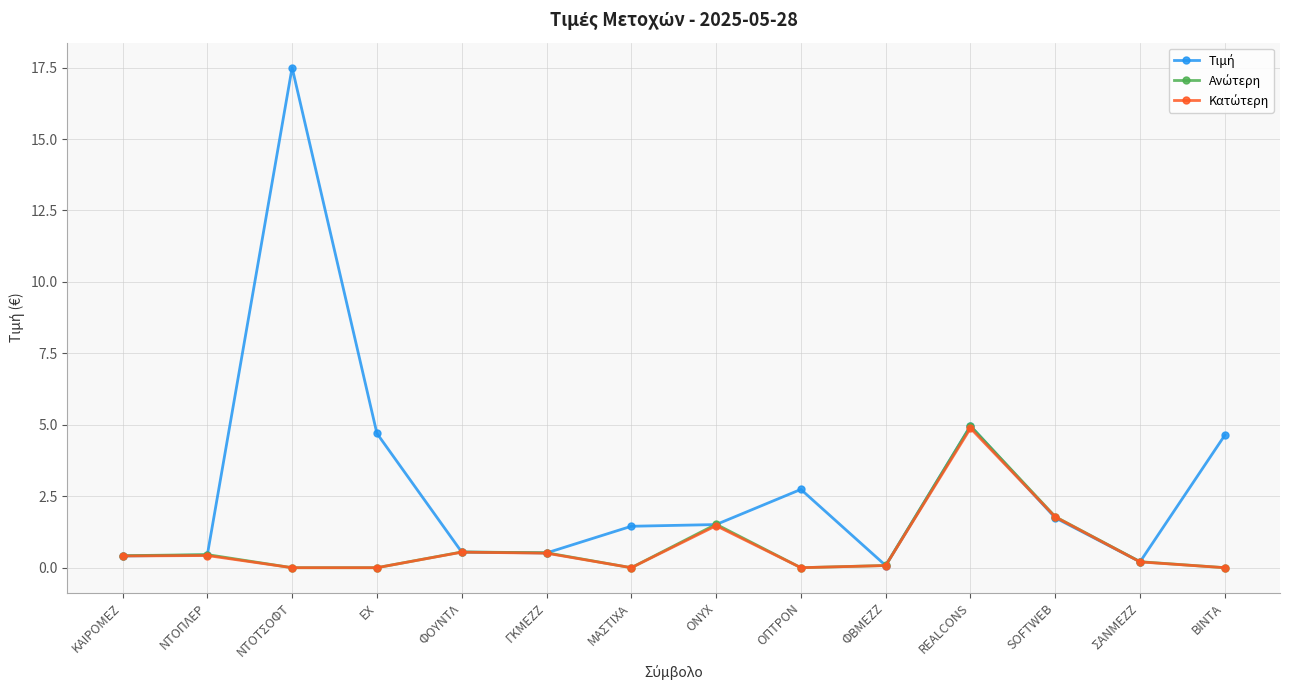

What is the total value across all series at SOFTWEB?

5.3